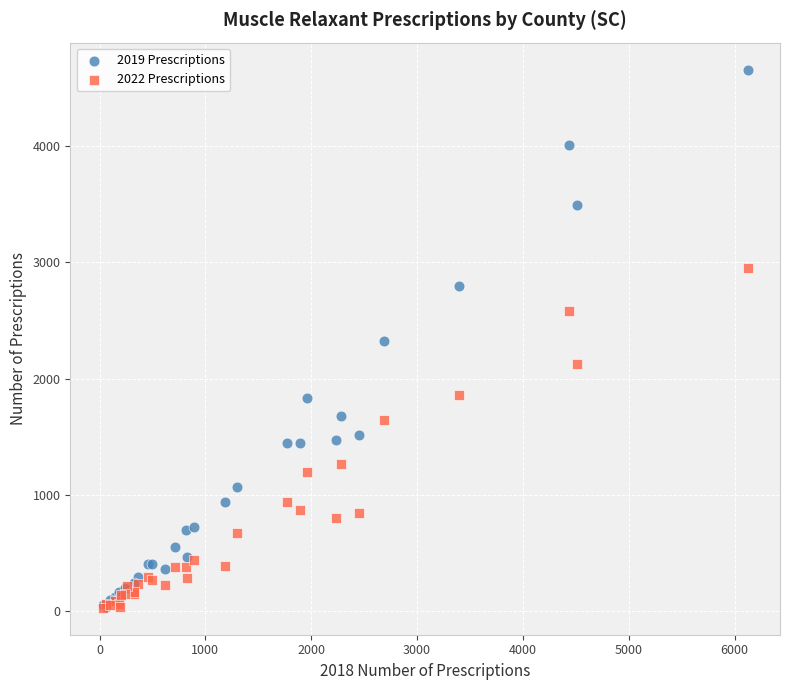

What are all the series names shown in the legend?

2019 Prescriptions, 2022 Prescriptions